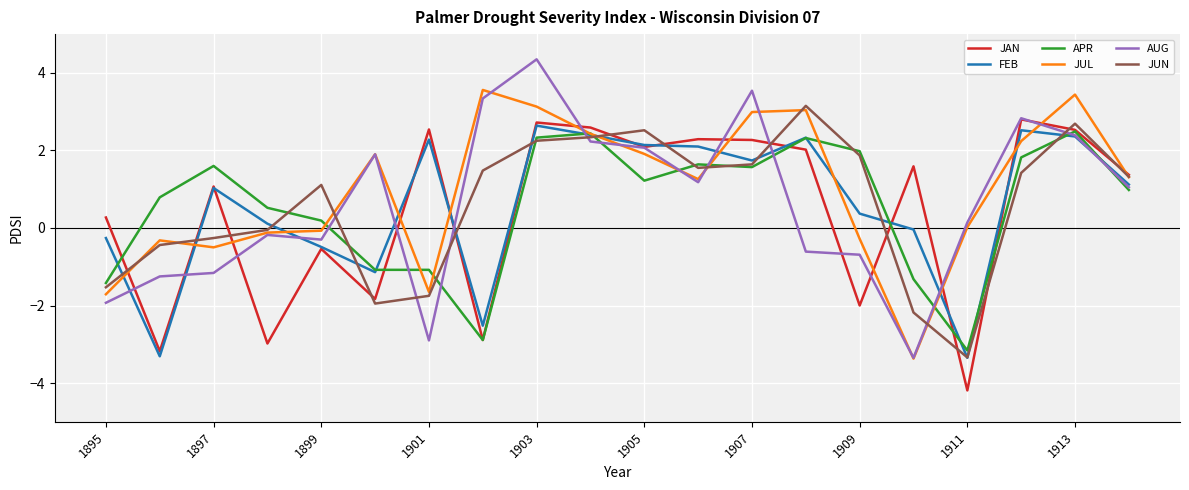

List the series in order of their peak value, lowest first.

APR, FEB, JAN, JUN, JUL, AUG